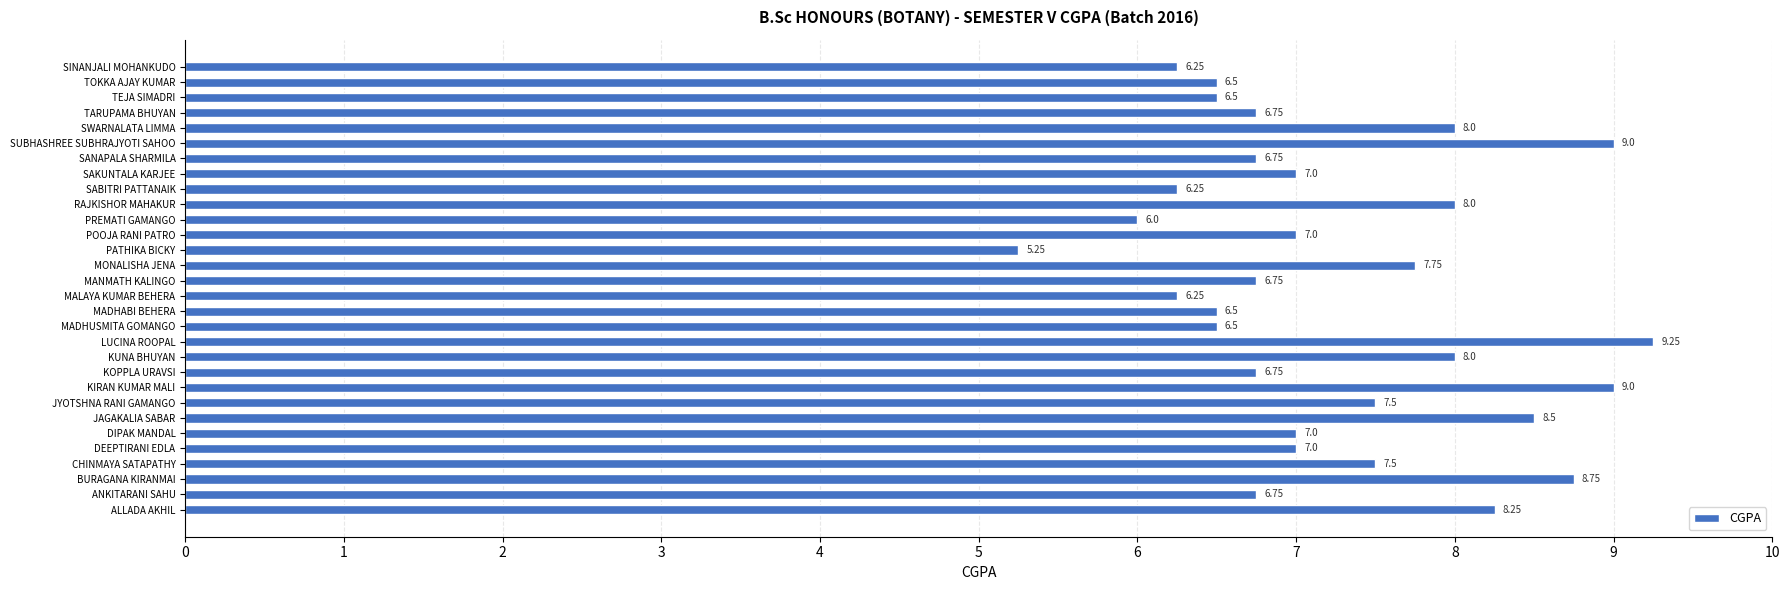

Which has a higher value, MADHABI BEHERA or DEEPTIRANI EDLA?

DEEPTIRANI EDLA